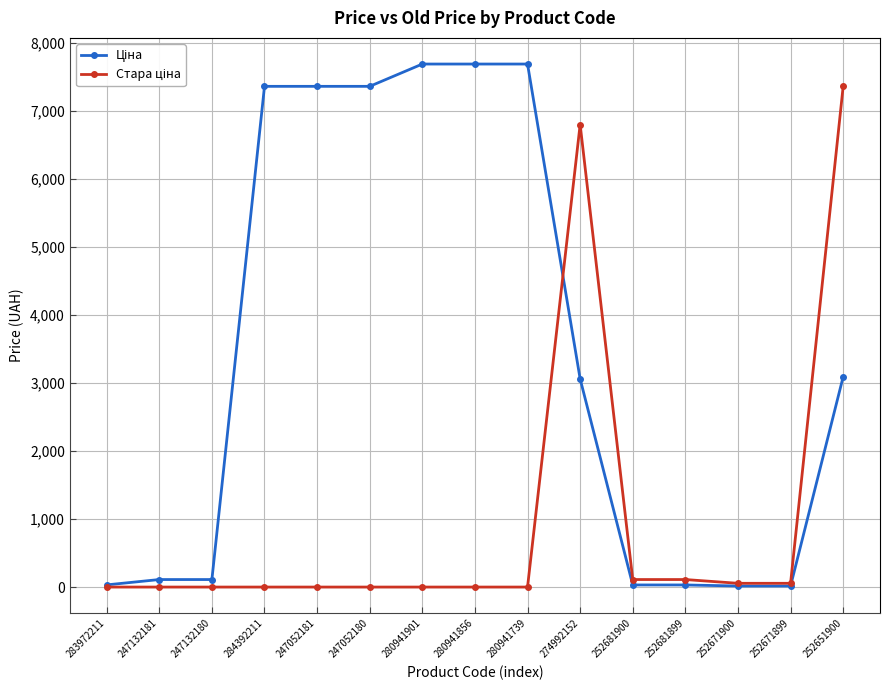

At how many categories does at least one series exceed 3314?

8